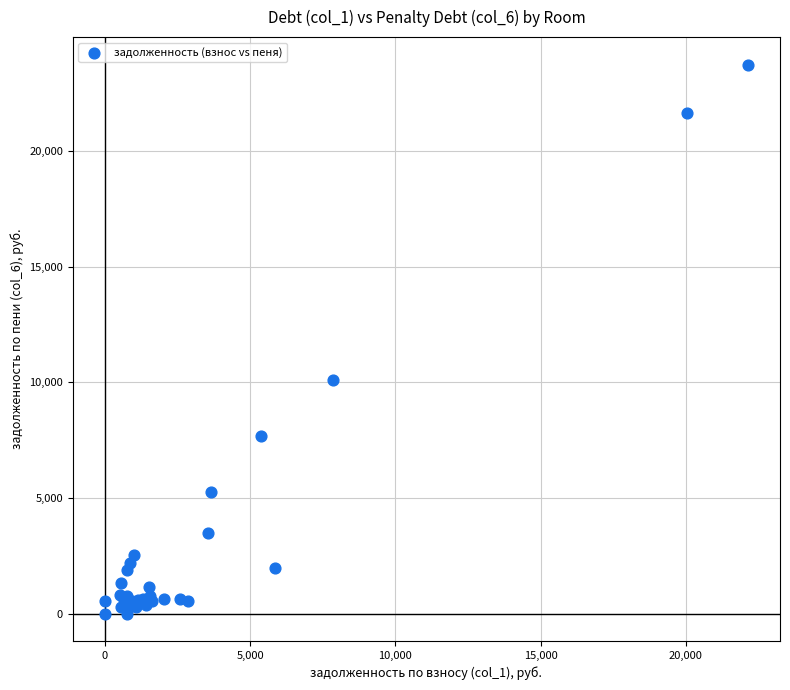

What Y value in the scatter plot is closest to 11873?

10082.5